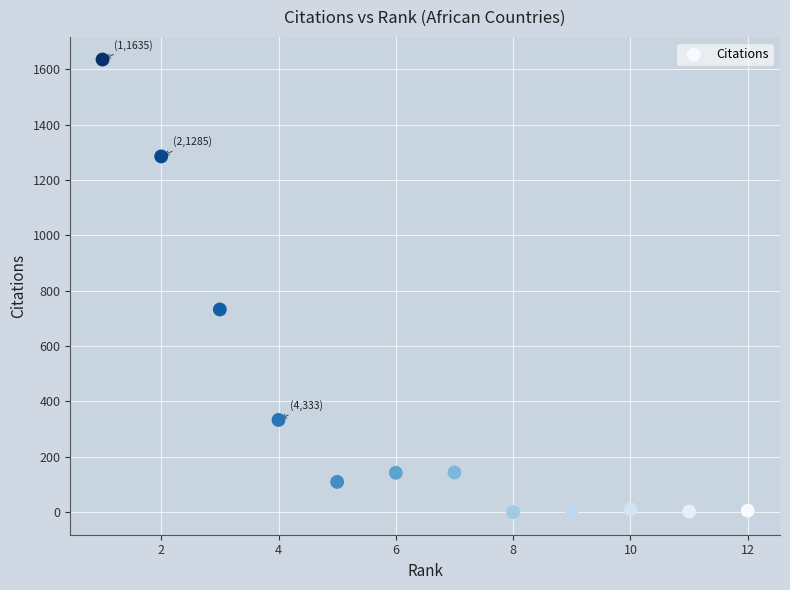

What is the average Y value?

367